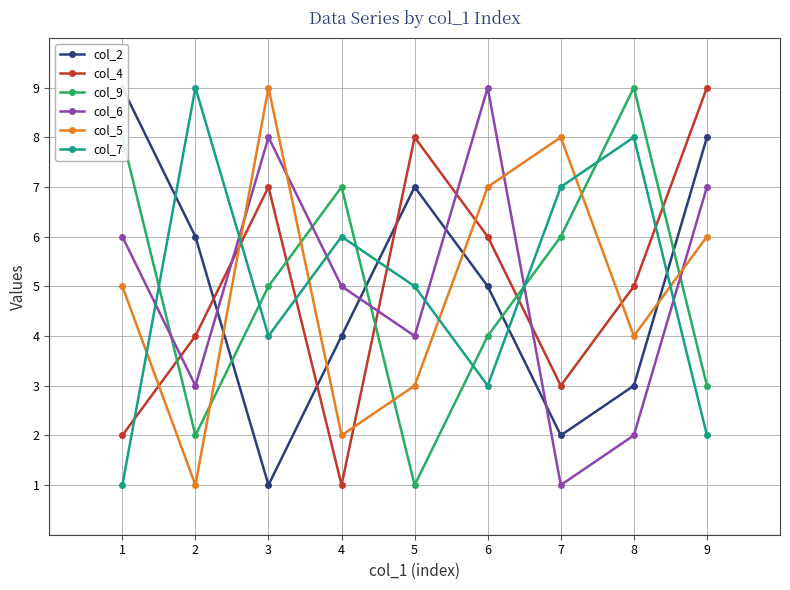

Rank the series by their maximum value, from highest to lowest.

col_2, col_4, col_9, col_6, col_5, col_7